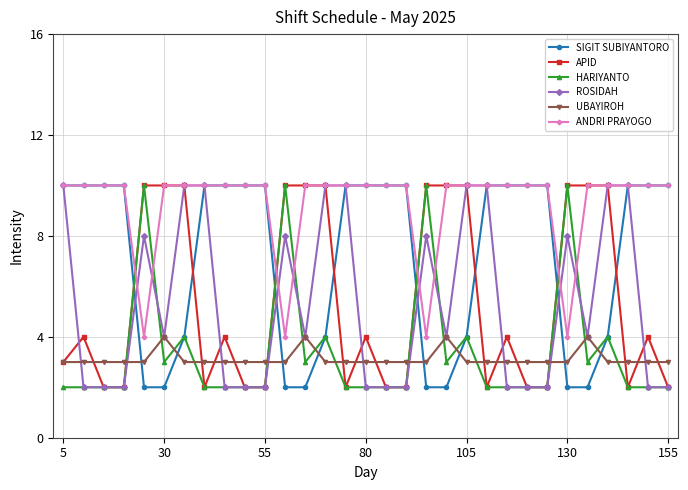

Which series has the largest total across all categories?

ANDRI PRAYOGO